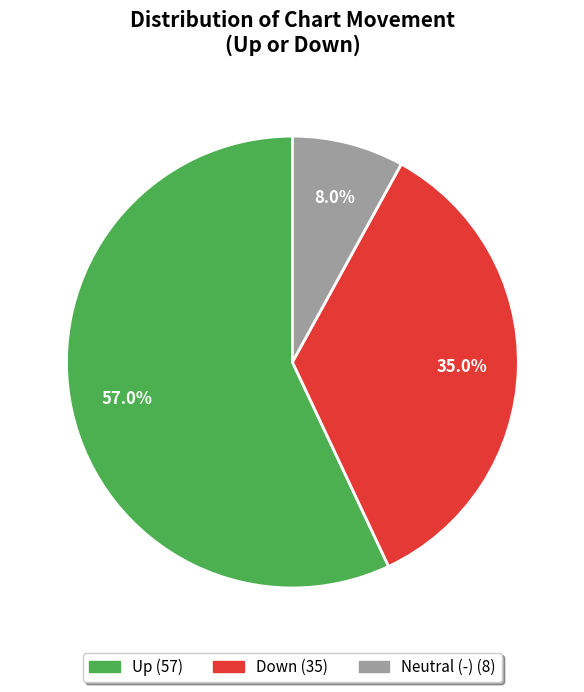

Is there any slice that represents more than half of the pie?

Yes